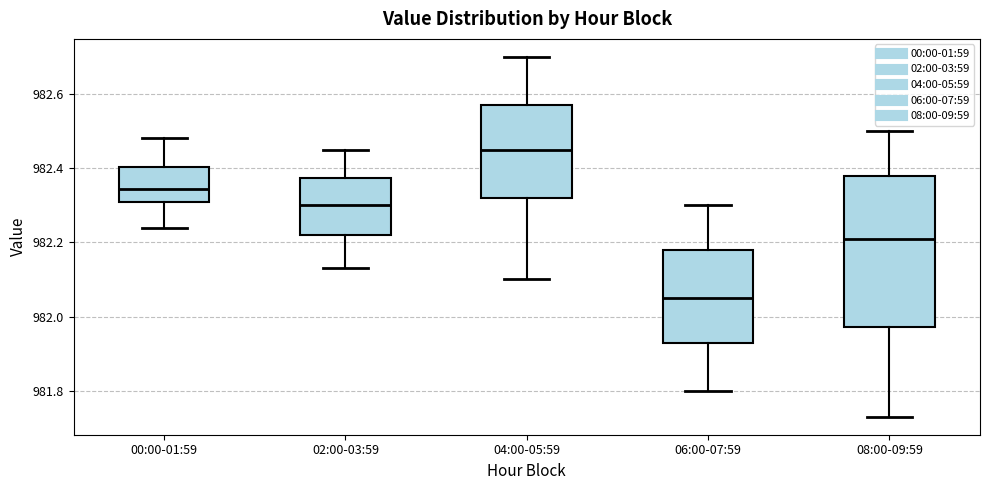

Reading left to right, transcribe this box plot: for each box, give where its median line is, the range the box spans, and where its two whiskers end, as read against the y-axis. The values are not printed on the chart, so give them approximately, as read against the axis.

00:00-01:59: median 982.34, box 982.30 to 982.40, whiskers 982.24 to 982.48
02:00-03:59: median 982.30, box 982.22 to 982.38, whiskers 982.14 to 982.46
04:00-05:59: median 982.46, box 982.32 to 982.58, whiskers 982.10 to 982.70
06:00-07:59: median 982.06, box 981.94 to 982.18, whiskers 981.80 to 982.30
08:00-09:59: median 982.22, box 981.98 to 982.38, whiskers 981.74 to 982.50